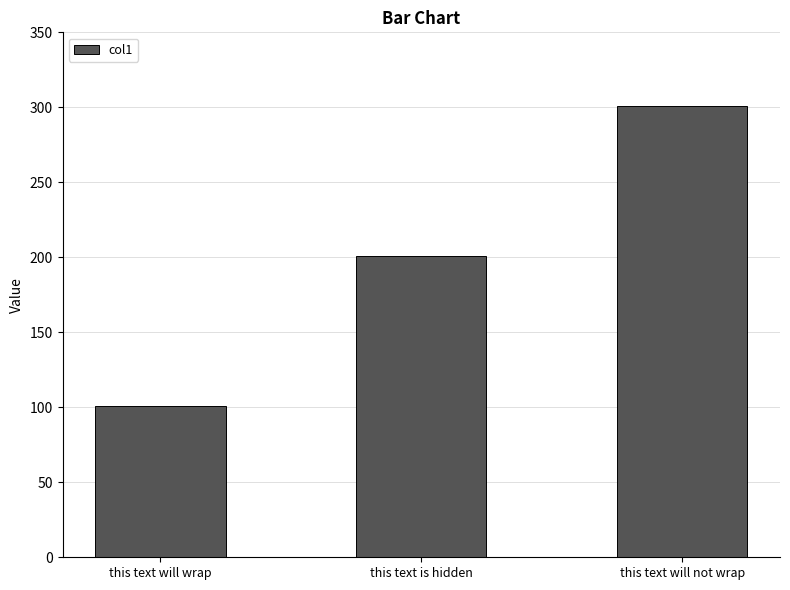

How many bars are there in total?

3